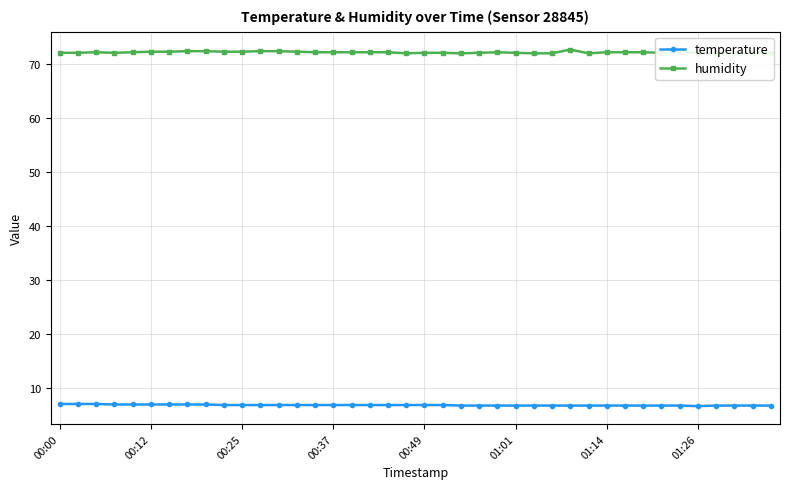

What is the sum of all humidity values?

2887.4